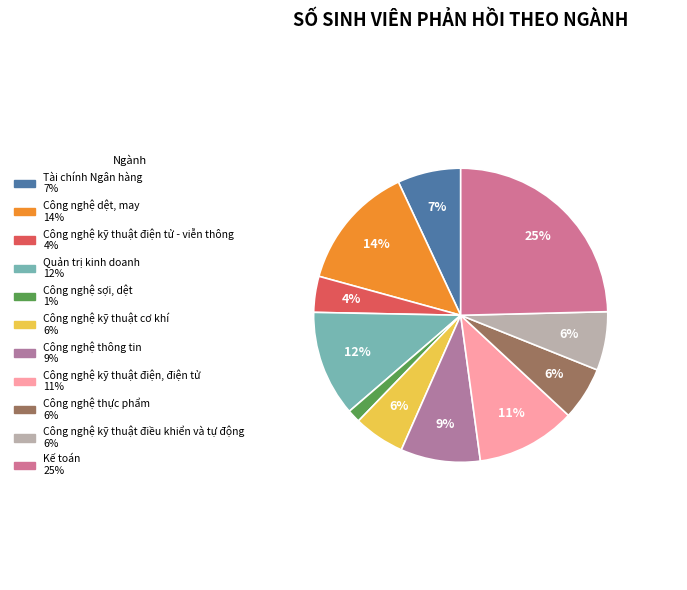

How many segments does this pie chart have?

11